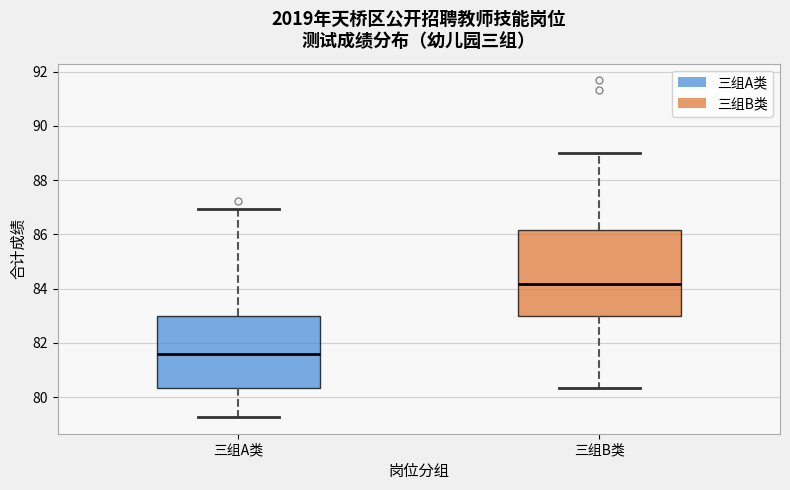

Which box is the tallest, from its lower edge to its upper edge?

三组B类